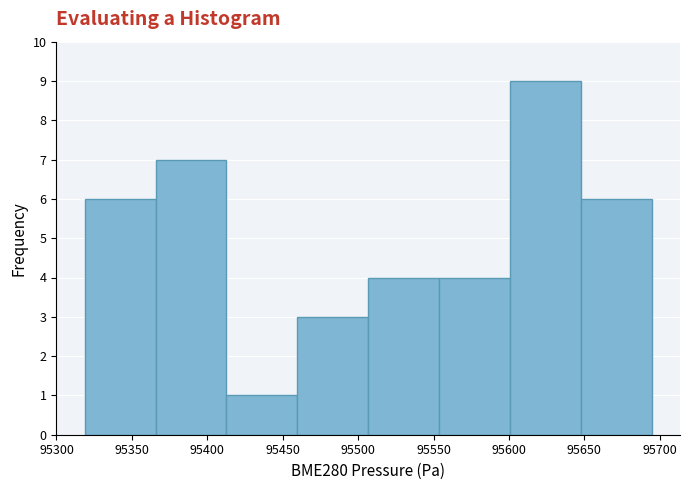

Reading left to right, list every bar in this chart as the range it spans on the x-axis followed by its height. Neither the bar edges nor the heights are printed on the chart, so give them approximately, as read against the axes.

95320 to 95365: 6
95365 to 95415: 7
95415 to 95460: 1
95460 to 95505: 3
95505 to 95555: 4
95555 to 95600: 4
95600 to 95650: 9
95650 to 95695: 6